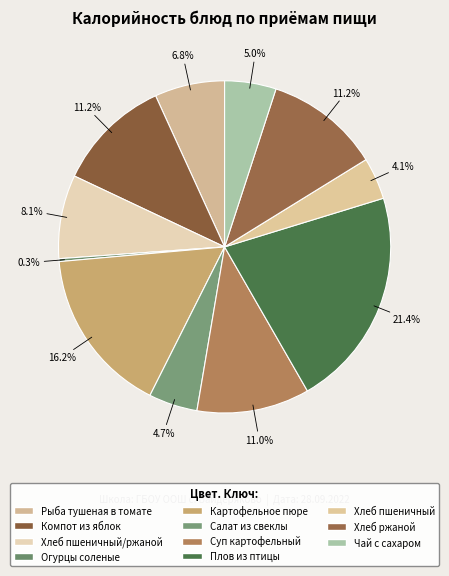

Does Хлеб пшеничный/ржаной represent more than half of the total?

No